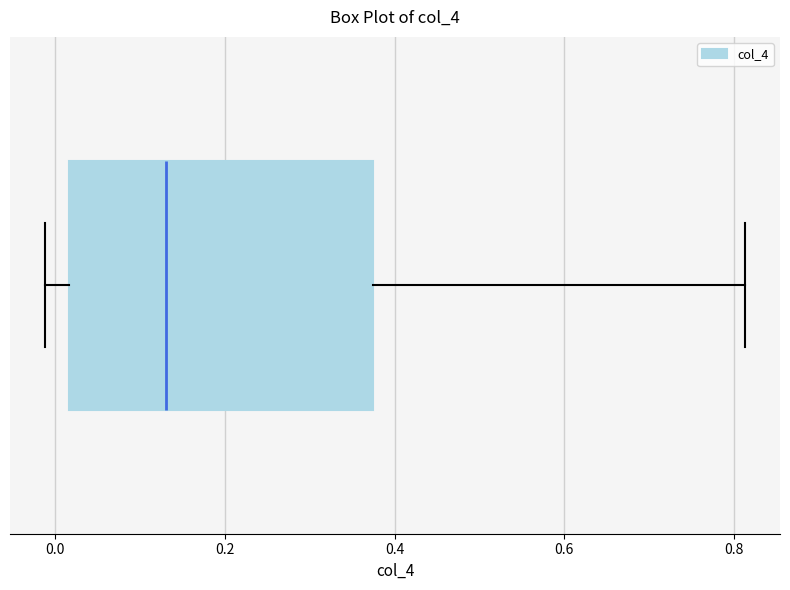

Where does the left whisker of the box end on the x-axis? The values are not printed on the chart, so give them approximately, as read against the axis.

-0.02